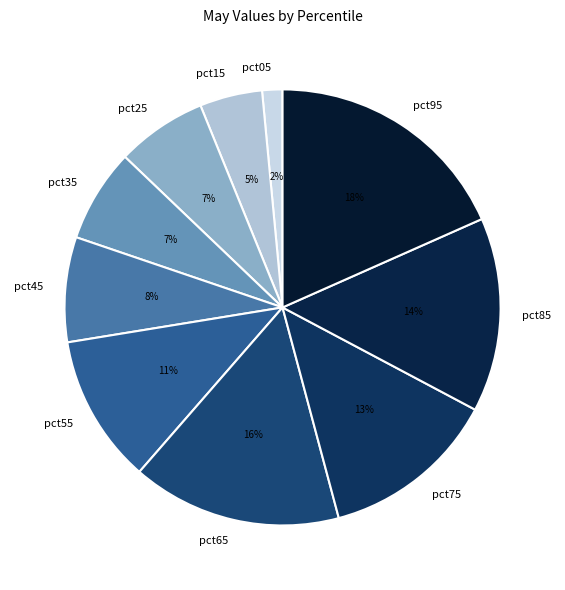

The pct55 slice represents 6% of the pie. True or false?

False